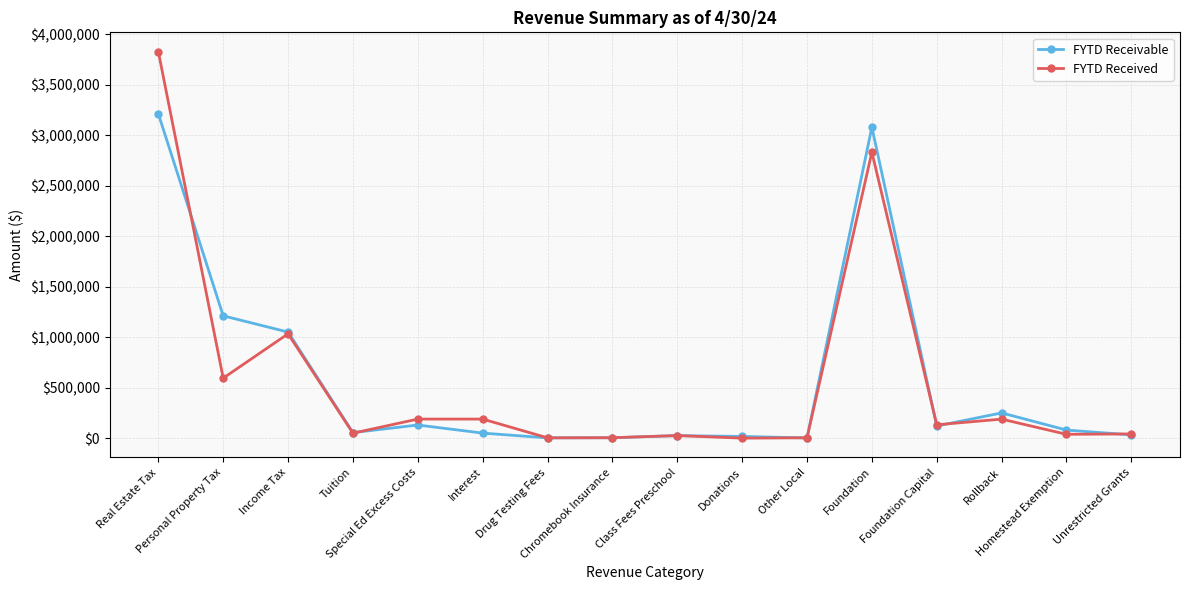

Is it true that FYTD Received equals 4202.5 at Chromebook Insurance?

True